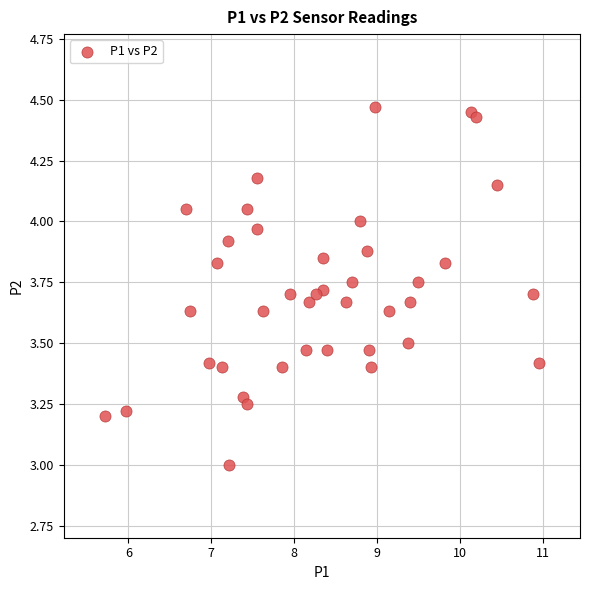

What is the range of Y values (max minus min)?

1.5